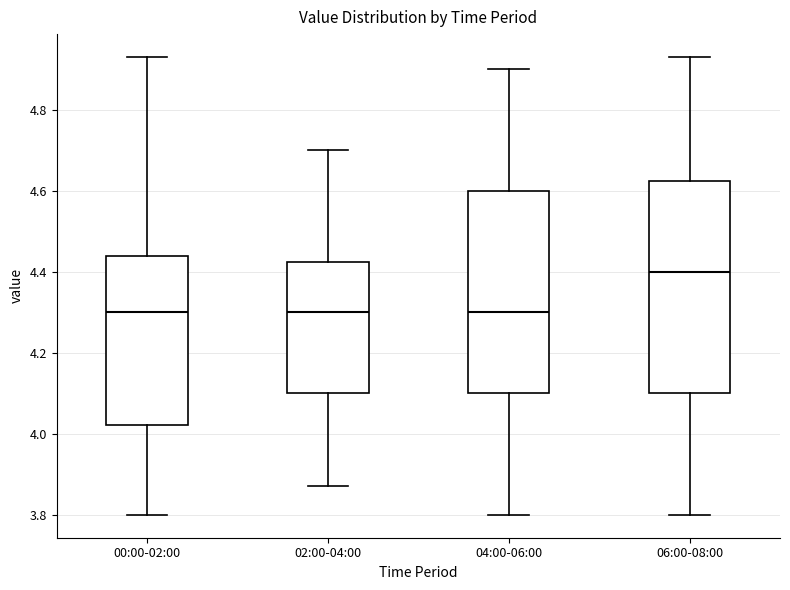

Where does the median line of the box for 06:00-08:00 sit on the y-axis? The values are not printed on the chart, so give them approximately, as read against the axis.

4.40